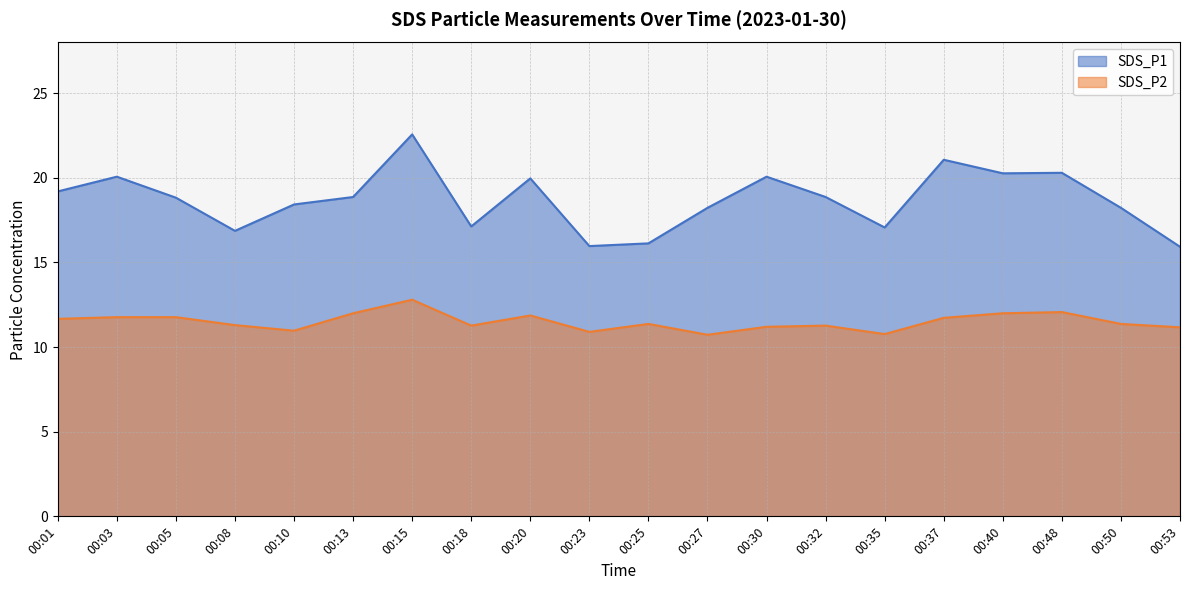

Which category has the highest value in the SDS_P1 series?

00:15